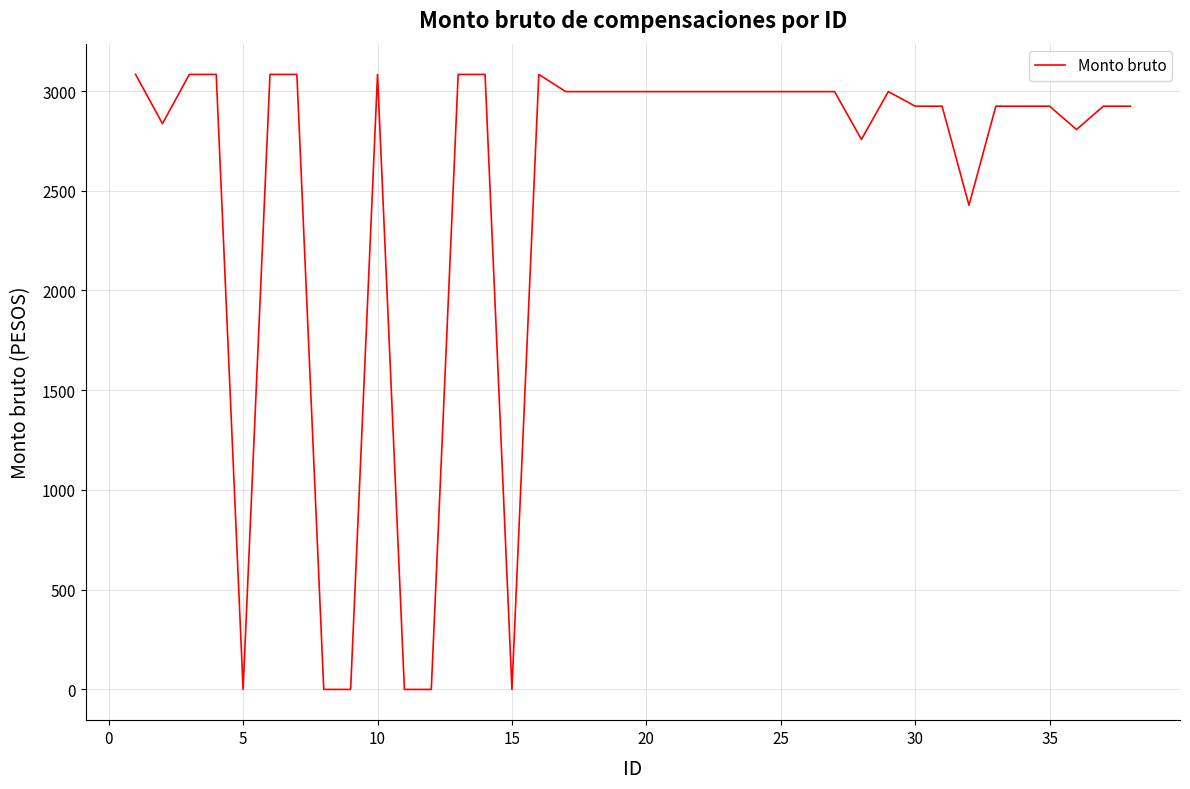

What is the difference between the maximum and minimum values?

3083.3